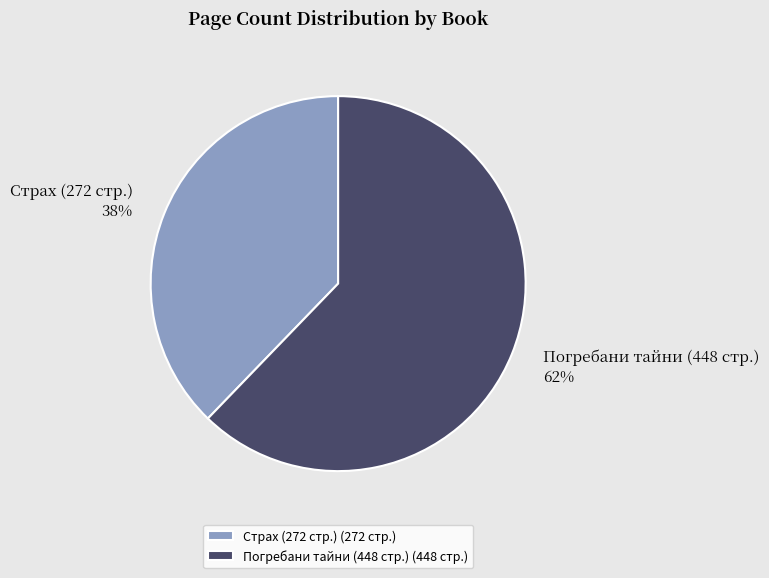

Between Страх (272 стр.) and Погребани тайни (448 стр.), which is larger?

Погребани тайни (448 стр.)